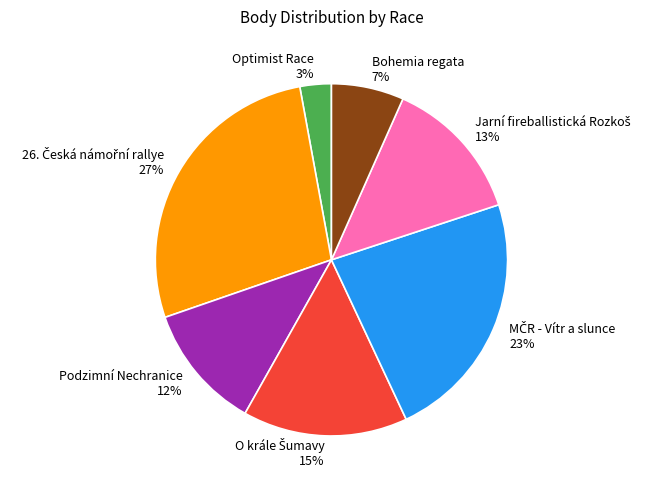

To the nearest percent, what is the difference between the Optimist Race and Bohemia regata slice percentages?

4%